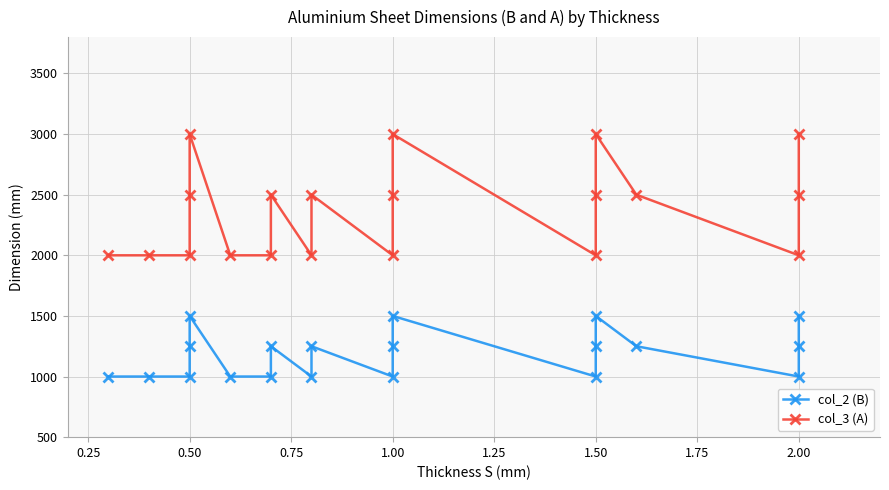

What are all the series names shown in the legend?

col_2 (B), col_3 (A)